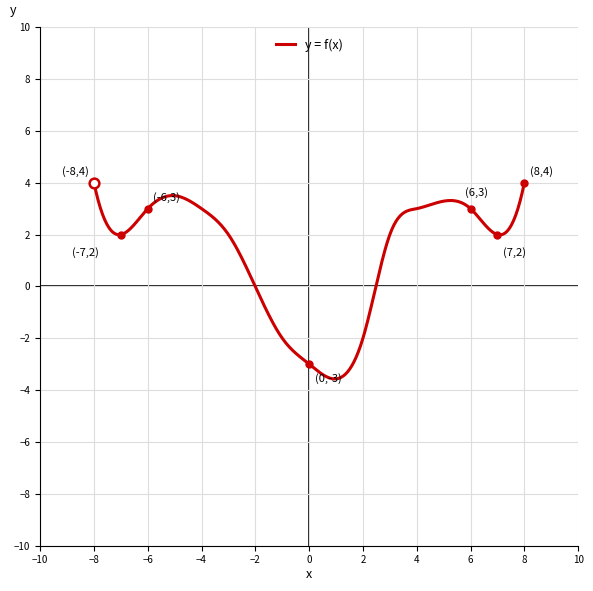

Does the chart display data point markers on the line(s)?

No